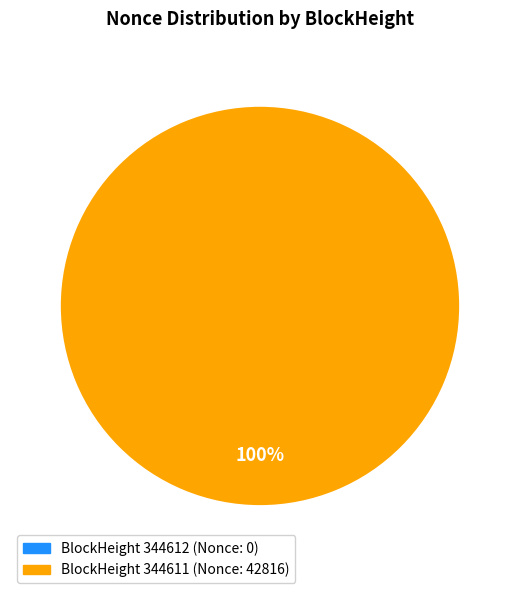

Does 344612 represent more than half of the total?

No